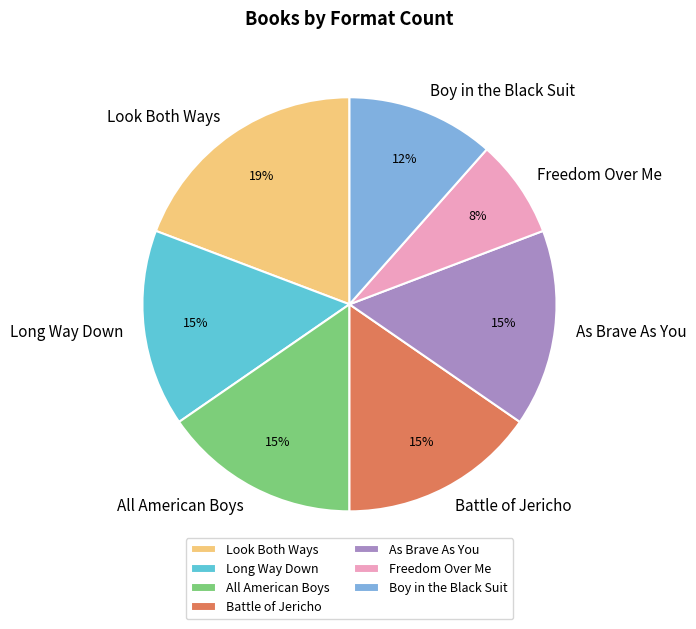

How many segments does this pie chart have?

7